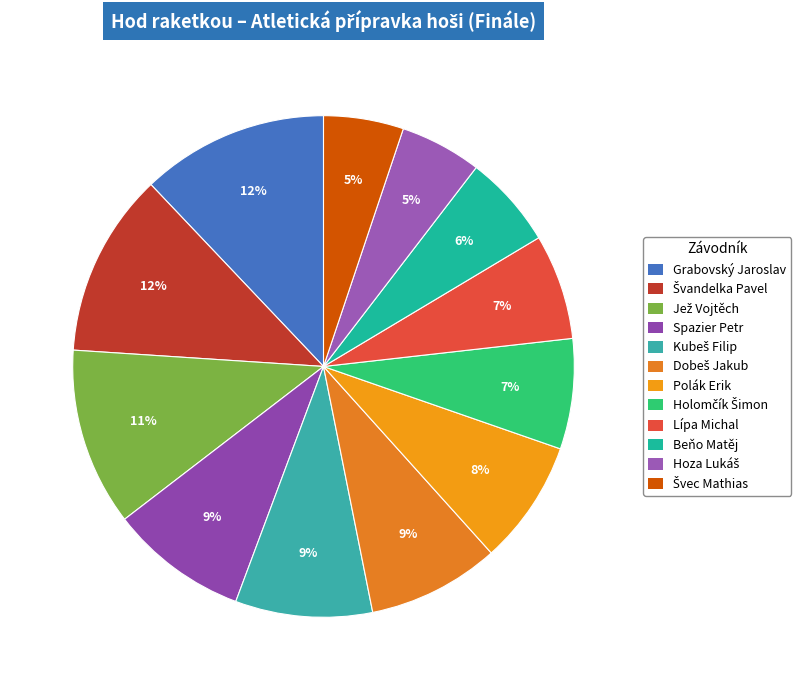

Rank the categories by value from highest to lowest.

Grabovský Jaroslav, Švandelka Pavel, Jež Vojtěch, Spazier Petr, Kubeš Filip, Dobeš Jakub, Polák Erik, Holomčík Šimon, Lípa Michal, Beňo Matěj, Hoza Lukáš, Švec Mathias